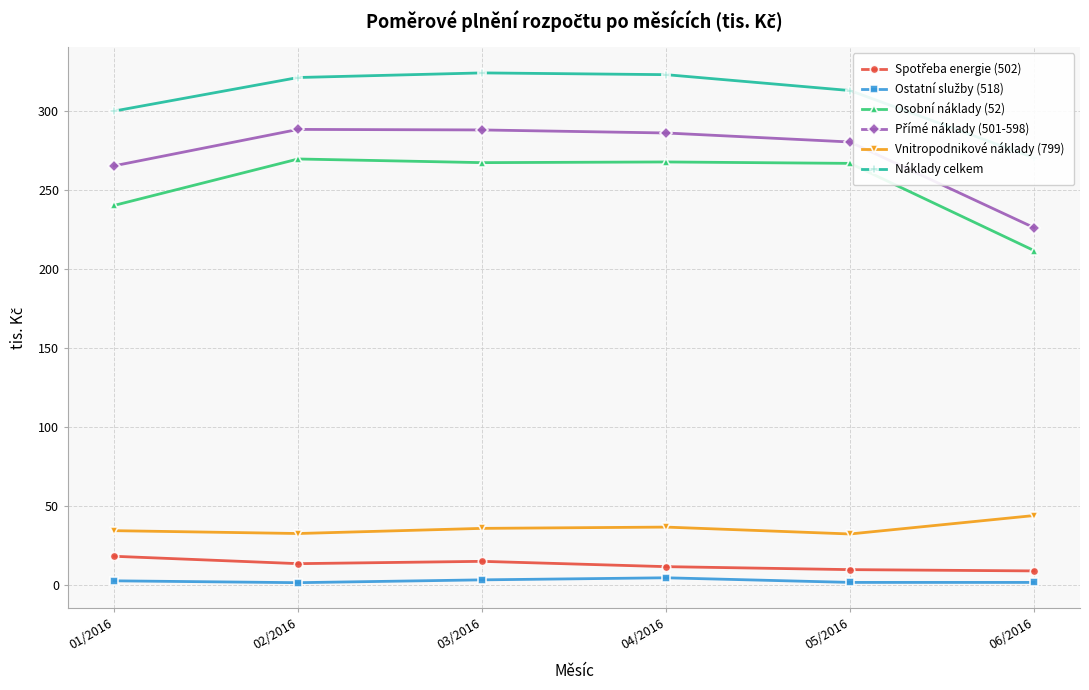

What is the minimum value for Ostatní služby (518)?

1.7